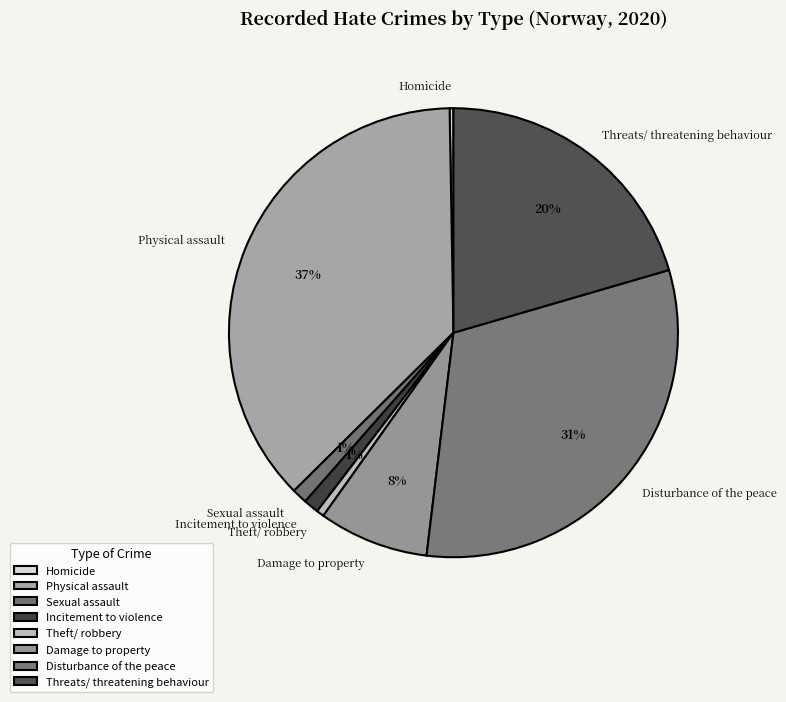

Which category has the biggest portion of the pie?

Physical assault